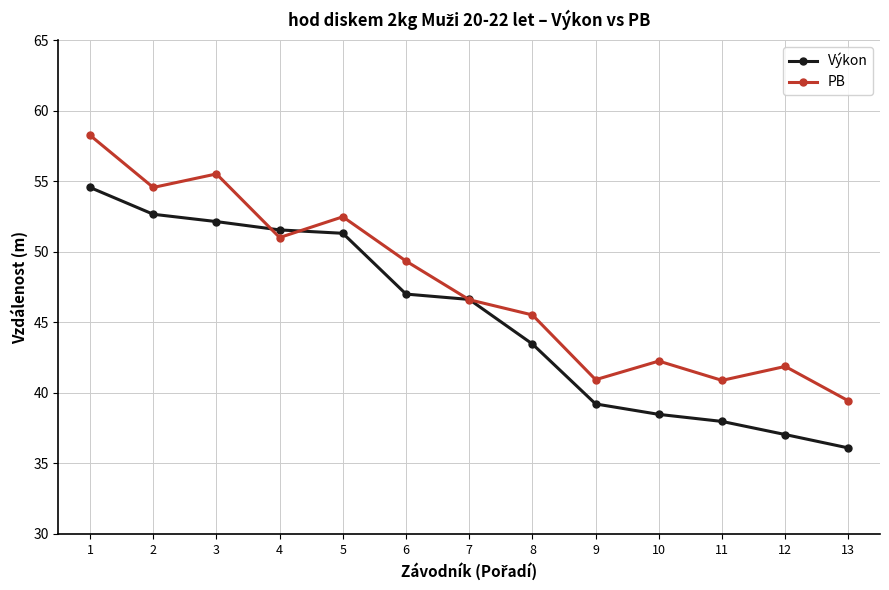

In PB, how many points are lower than both neighbors (excluding endpoints)?

4